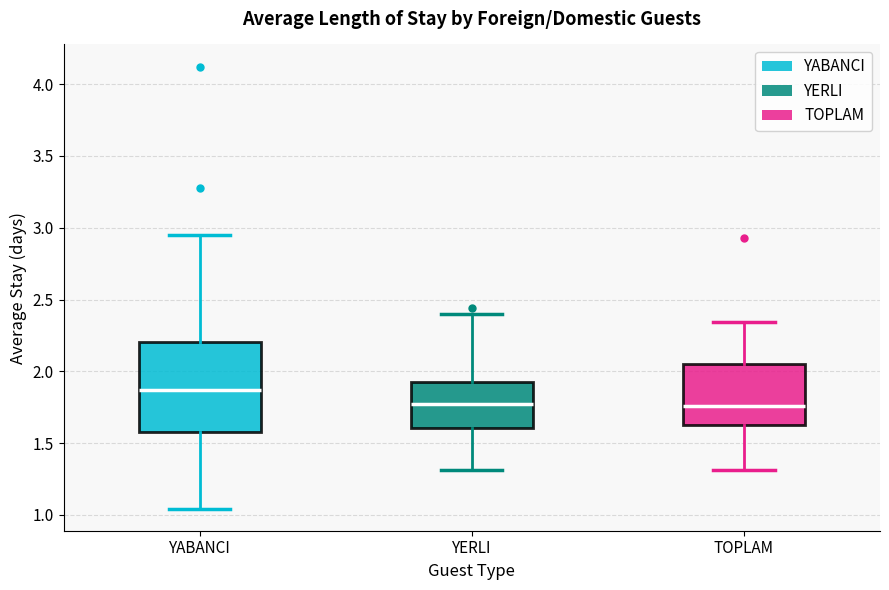

Reading left to right, transcribe this box plot: for each box, give where its median line is, the range the box spans, and where its two whiskers end, as read against the y-axis. The values are not printed on the chart, so give them approximately, as read against the axis.

YABANCI: median 1.85, box 1.60 to 2.20, whiskers 1.05 to 2.95
YERLI: median 1.75, box 1.60 to 1.90, whiskers 1.30 to 2.40
TOPLAM: median 1.75, box 1.65 to 2.05, whiskers 1.30 to 2.35